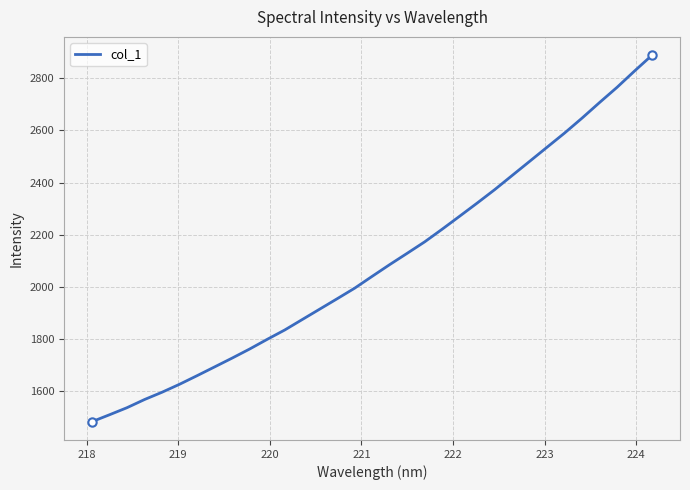

What is the difference between the maximum and minimum values?

1404.7